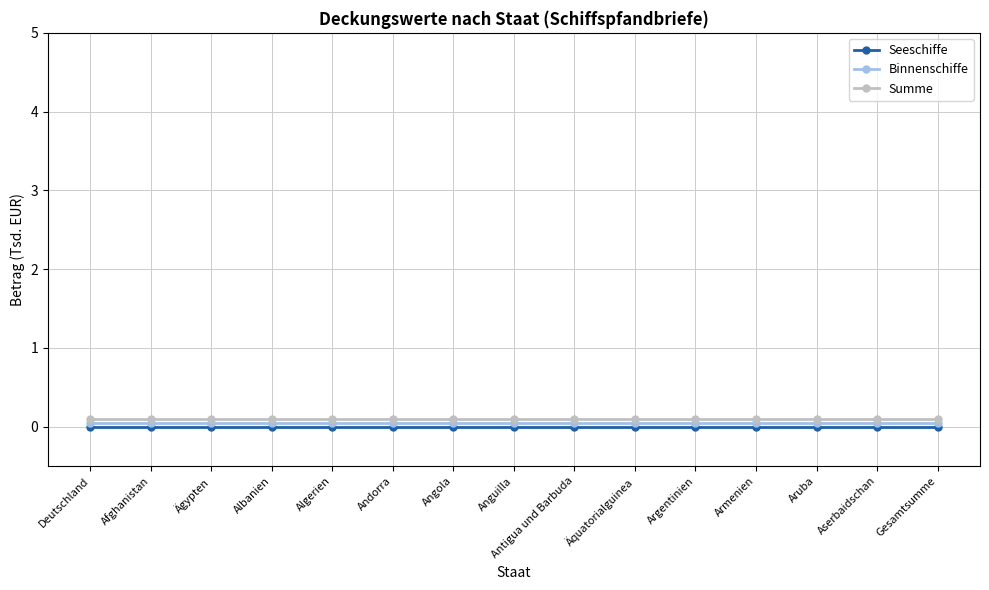

What is the average value of the Summe series?

0.1